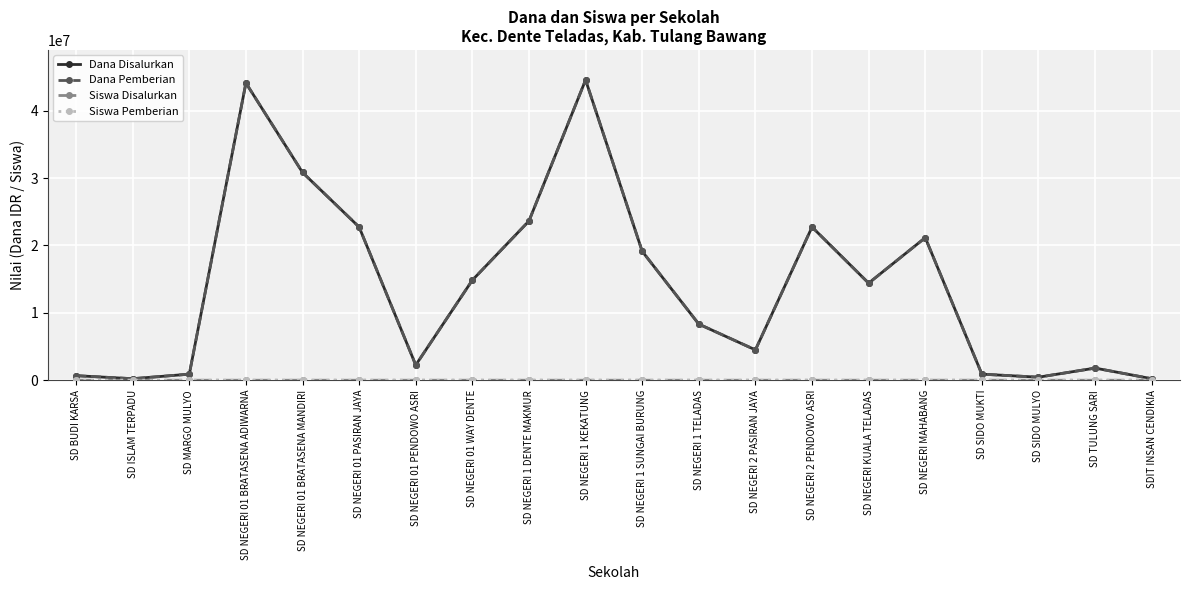

How many lines are shown in the chart?

4